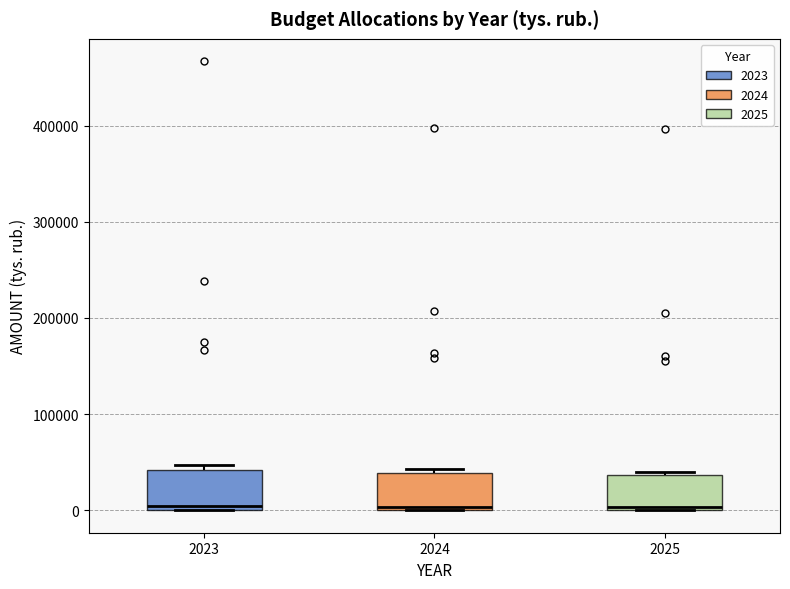

Where is the upper edge of the box at x = 2023 on the y-axis? The values are not printed on the chart, so give them approximately, as read against the axis.

40000